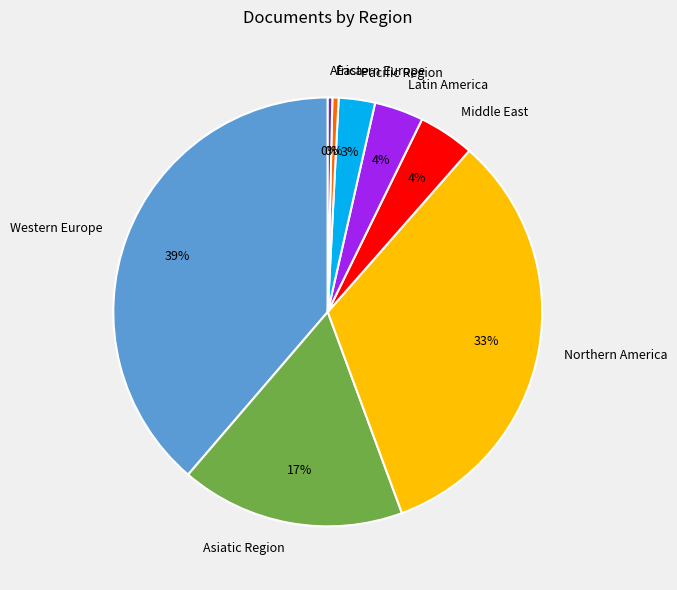

To the nearest percent, what is the average slice percentage?

12%